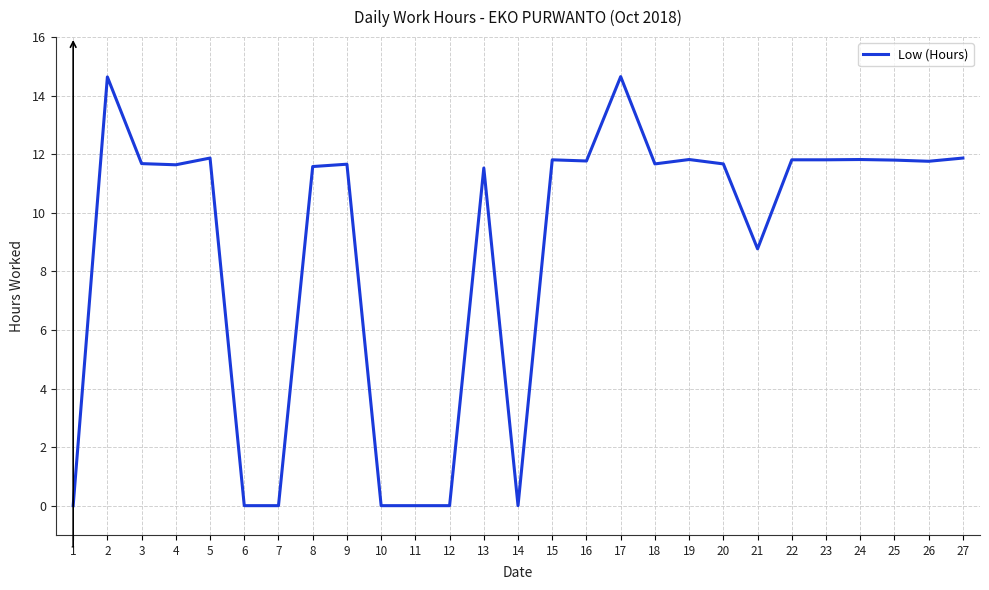

Which has a higher value, 16 or 14?

16